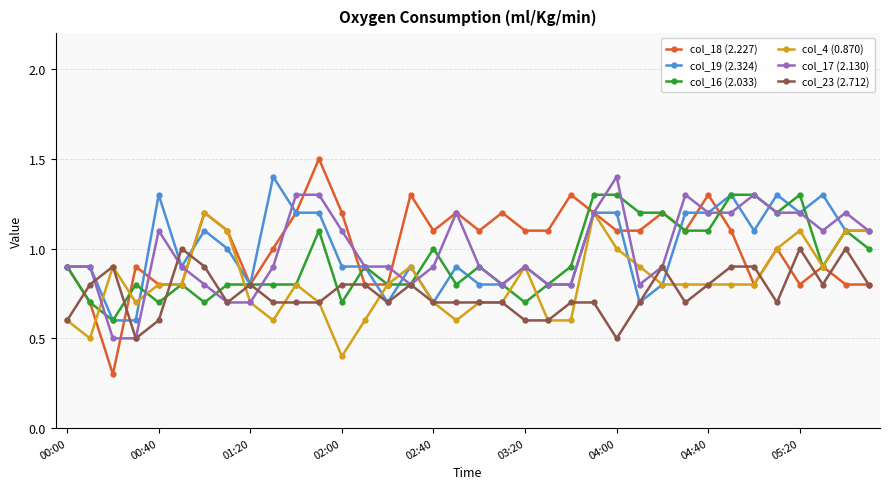

At how many categories does at least one series exceed 0?

36